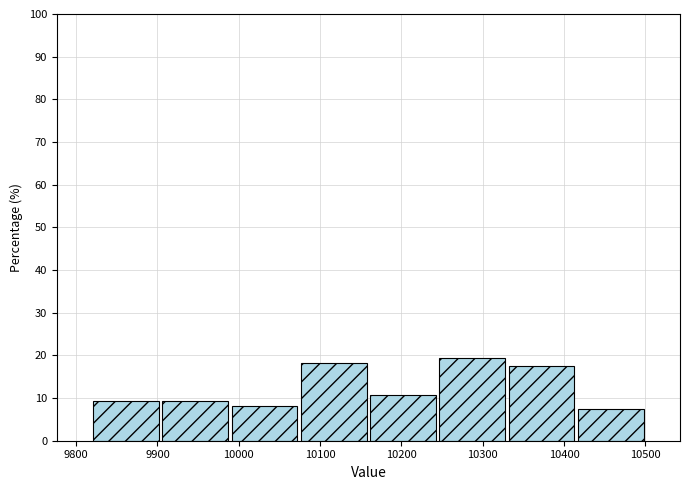

Reading left to right, transcribe this chart: for each bar, give the range it covers on the x-axis and its height. Neither the bar edges nor the heights are printed on the chart, so give them approximately, as read against the axes.

9820 to 9900: 9
9900 to 9990: 9
9990 to 10070: 8
10070 to 10160: 18
10160 to 10240: 11
10240 to 10330: 19
10330 to 10410: 18
10410 to 10500: 8